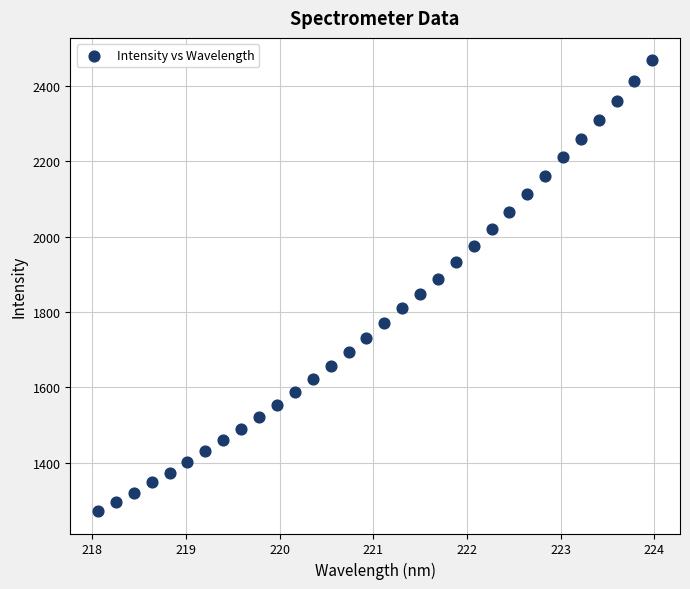

What is the range of X values (max minus min)?

5.9